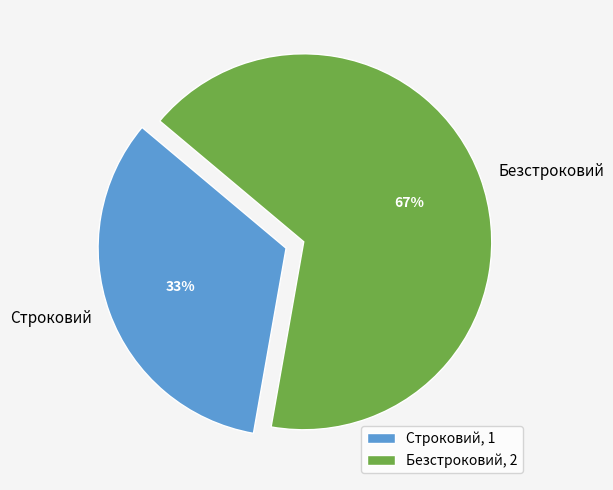

Approximately how many times larger is the value at Безстроковий compared to Строковий?

2.0